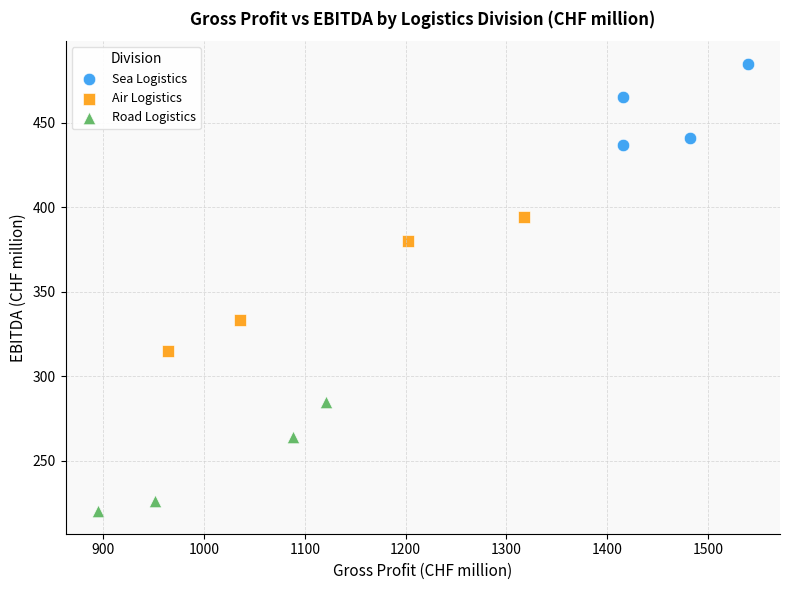

Which series has the widest spread of Y values?

Air Logistics